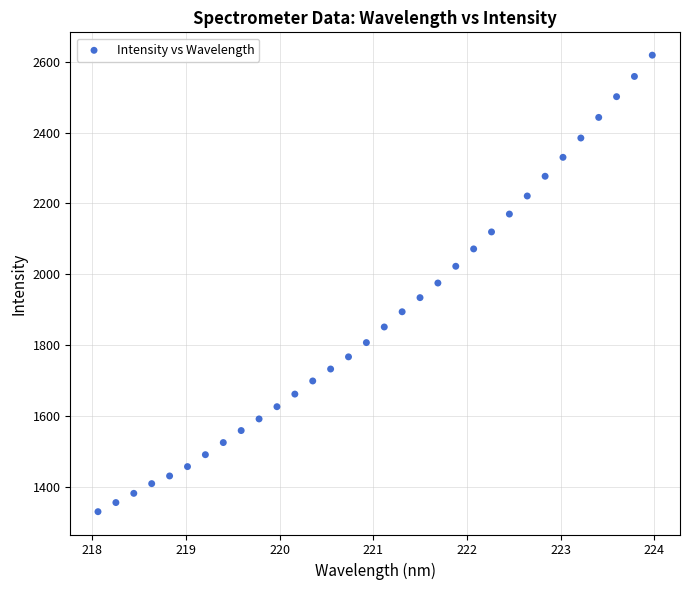

What is the range of Y values (max minus min)?

1289.1